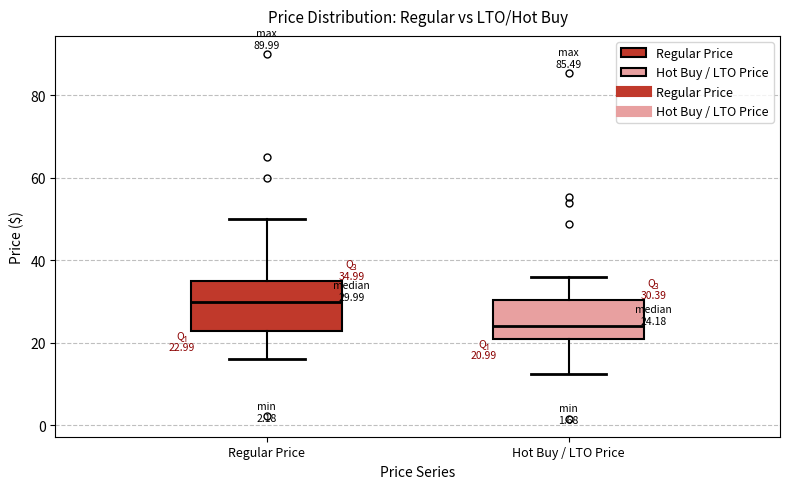

Which box's median line is the lowest?

Hot Buy / LTO Price